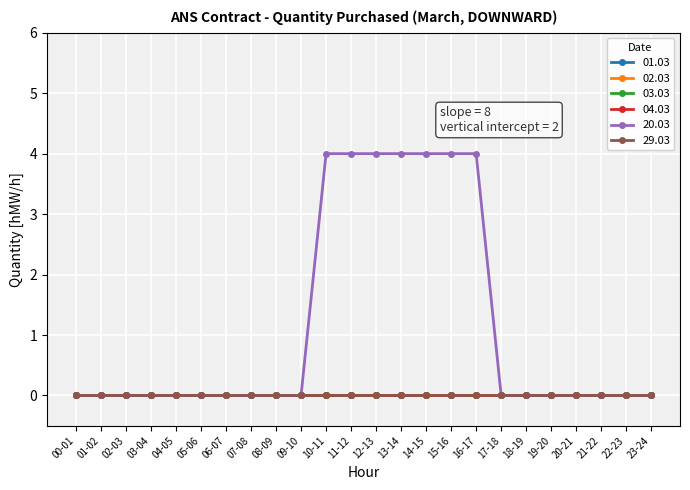

At how many categories does at least one series exceed 1?

7